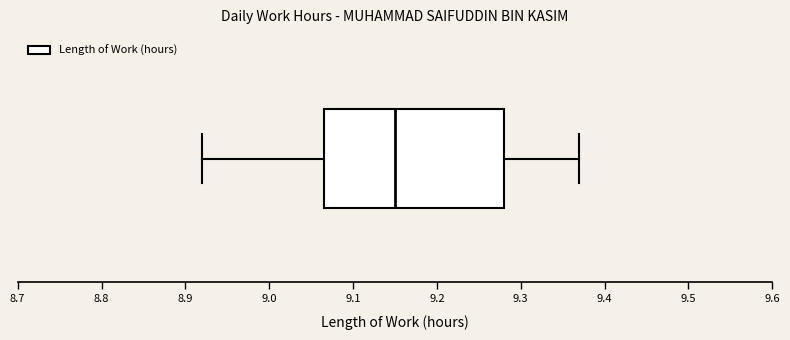

Read this box plot against the x-axis: the position of the median line, the range covered by the box, and the ends of both whiskers. The values are not printed on the chart, so give them approximately, as read against the axis.

median 9.15, box 9.07 to 9.28, whiskers 8.92 to 9.37